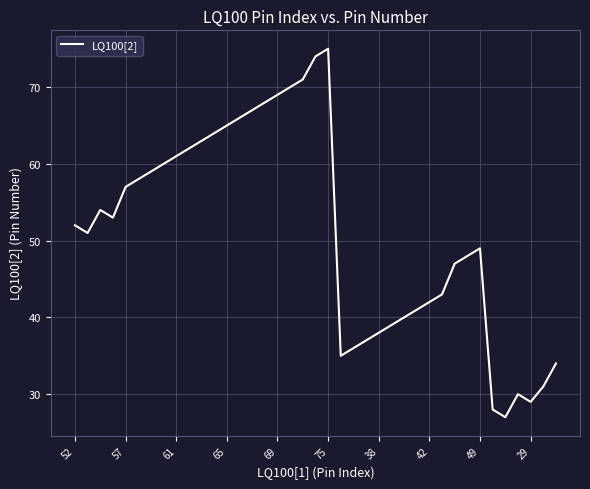

What is the greatest value displayed?

75